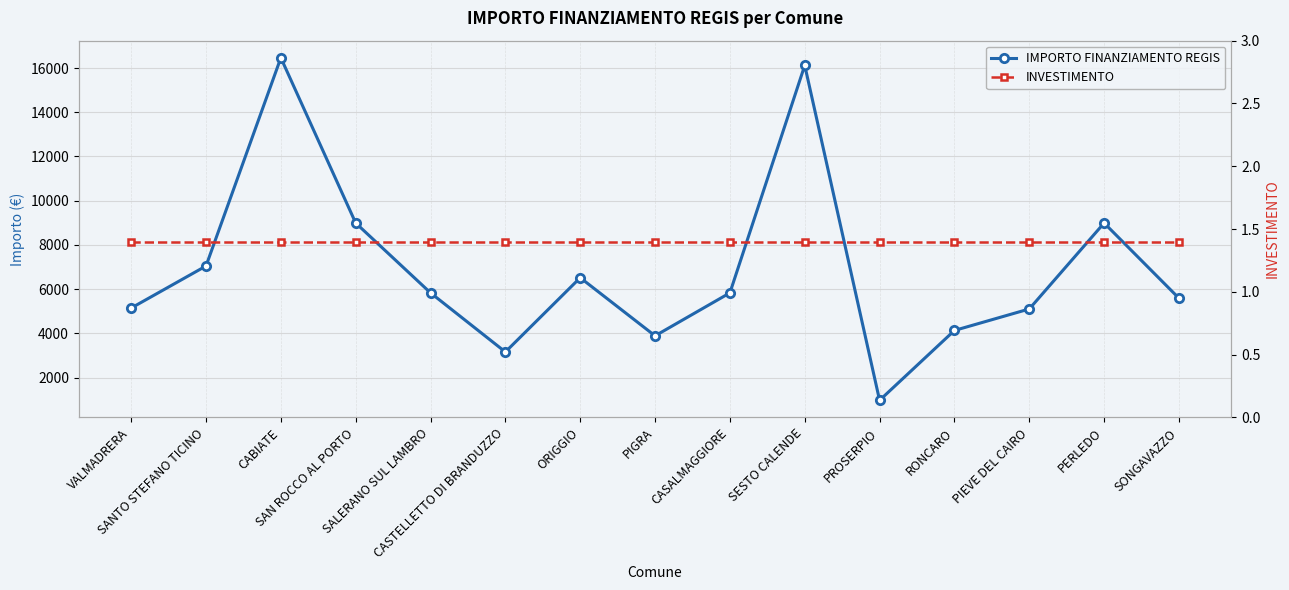

Reading left to right, what are all the values shown in this chart?

IMPORTO FINANZIAMENTO REGIS: VALMADRERA=5145.0	SANTO STEFANO TICINO=7047.0	CABIATE=16464.0	SAN ROCCO AL PORTO=8991.0	SALERANO SUL LAMBRO=5832.0	CASTELLETTO DI BRANDUZZO=3159.0	ORIGGIO=6517.0	PIGRA=3888.0	CASALMAGGIORE=5831.0	SESTO CALENDE=16121.0	PROSERPIO=972.0	RONCARO=4131.0	PIEVE DEL CAIRO=5103.0	PERLEDO=8991.0	SONGAVAZZO=5589.0
INVESTIMENTO: VALMADRERA=1.4	SANTO STEFANO TICINO=1.4	CABIATE=1.4	SAN ROCCO AL PORTO=1.4	SALERANO SUL LAMBRO=1.4	CASTELLETTO DI BRANDUZZO=1.4	ORIGGIO=1.4	PIGRA=1.4	CASALMAGGIORE=1.4	SESTO CALENDE=1.4	PROSERPIO=1.4	RONCARO=1.4	PIEVE DEL CAIRO=1.4	PERLEDO=1.4	SONGAVAZZO=1.4